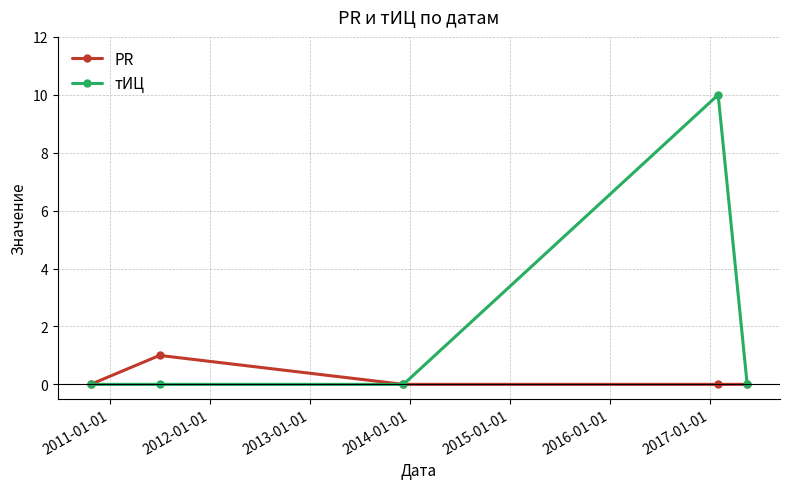

True or false: тИЦ has more than 0 points higher than both neighbors.

True